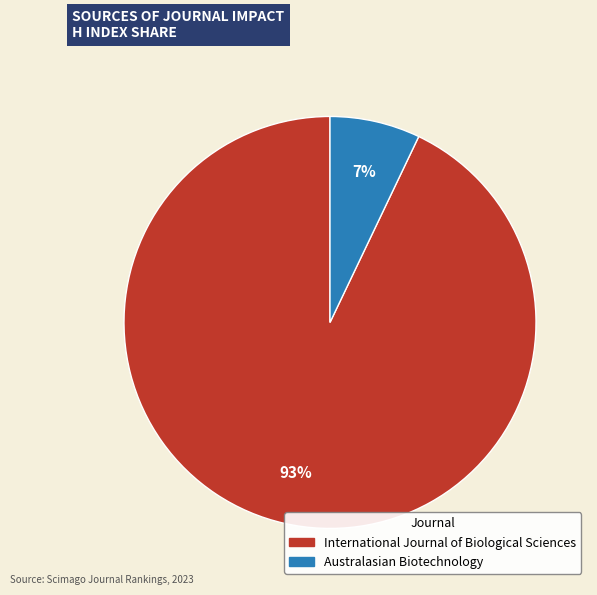

True or false: Australasian Biotechnology accounts for 7% of the total.

True